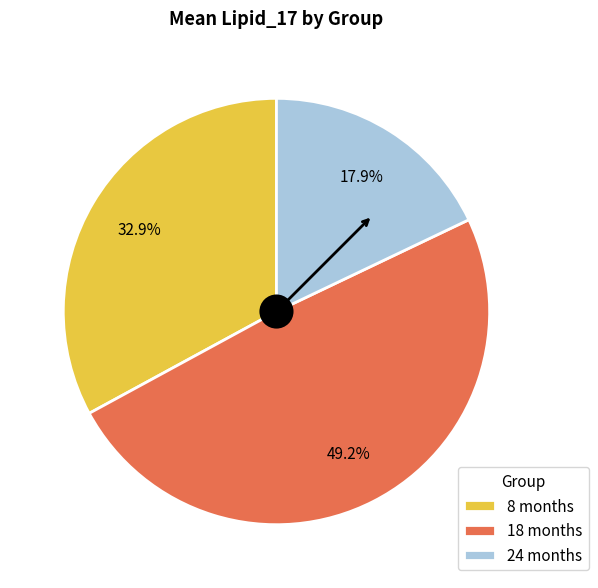

Which slice is the largest?

18 months